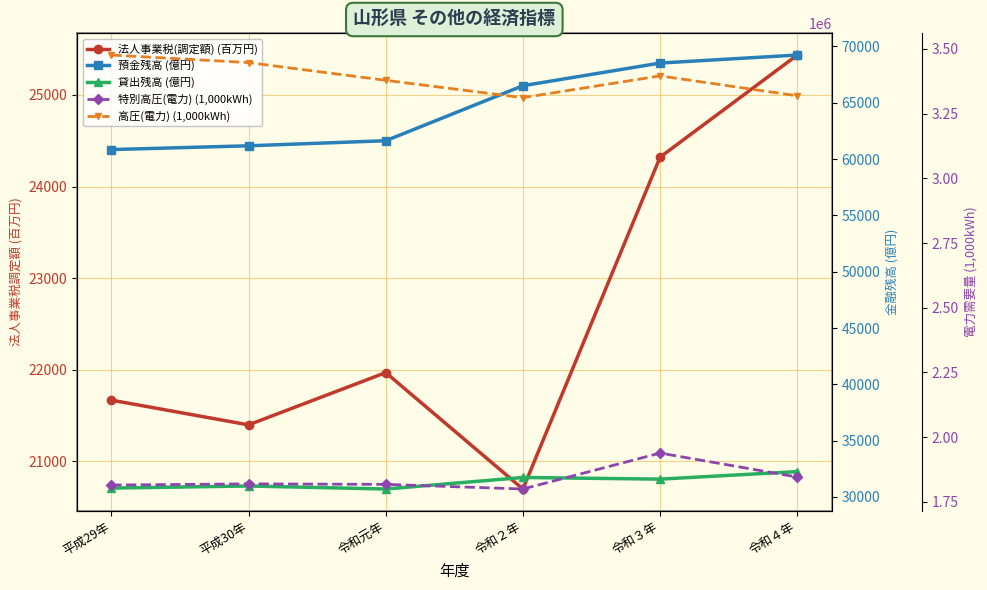

In 貸出残高 (億円), how many points are lower than both neighbors (excluding endpoints)?

2